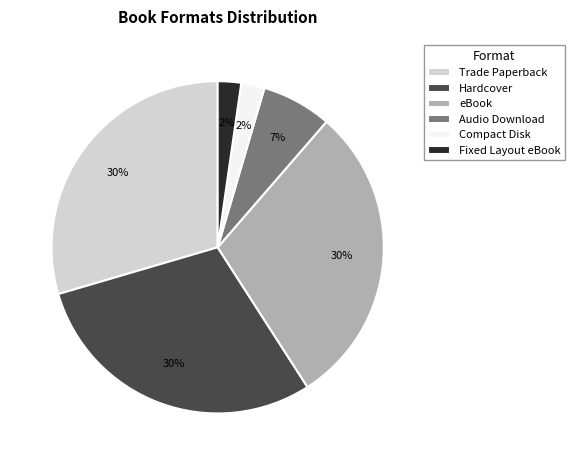

To the nearest percent, what portion does Fixed Layout eBook represent?

2%